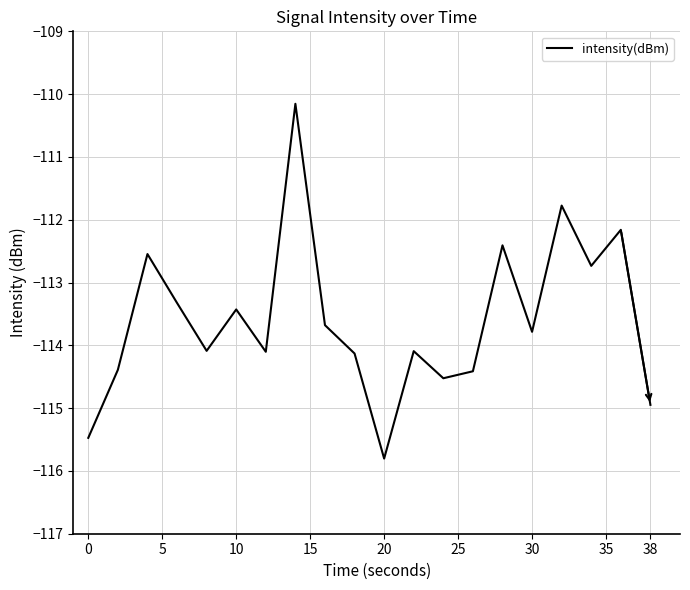

What is the minimum value shown in the chart?

-115.8